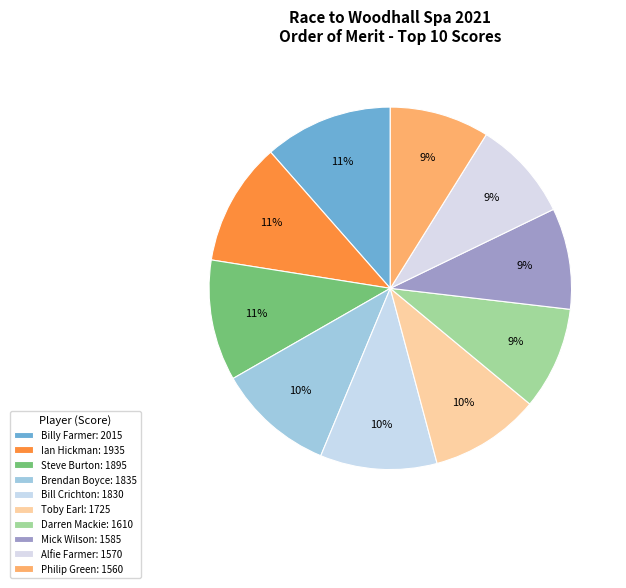

How many segments does this pie chart have?

10